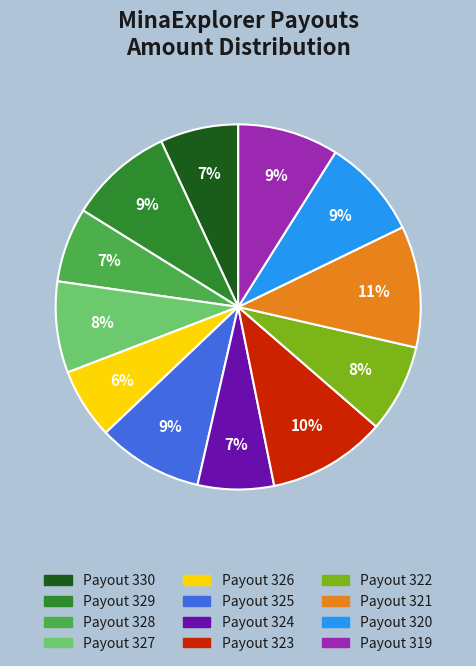

How many slices are in this pie chart?

12